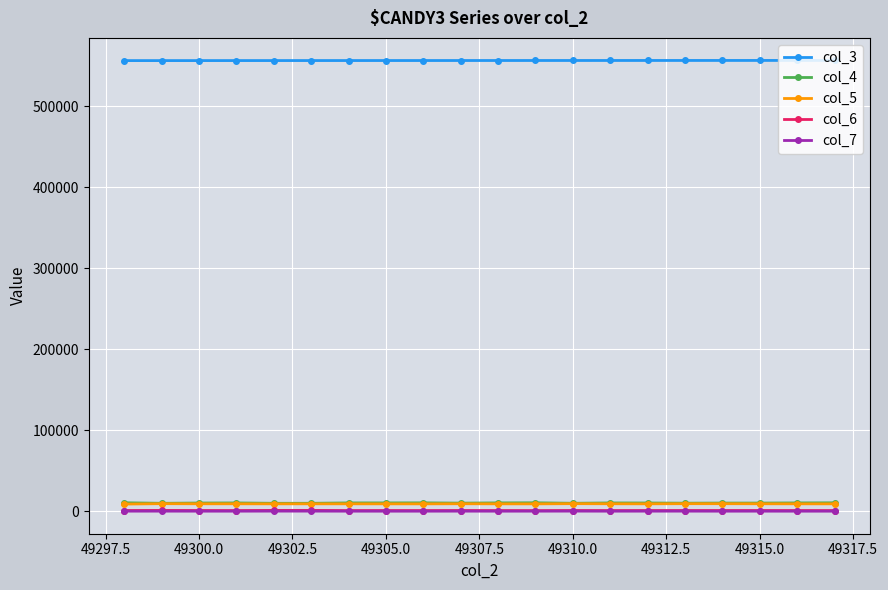

True or false: col_3 and col_5 cross at least once.

False